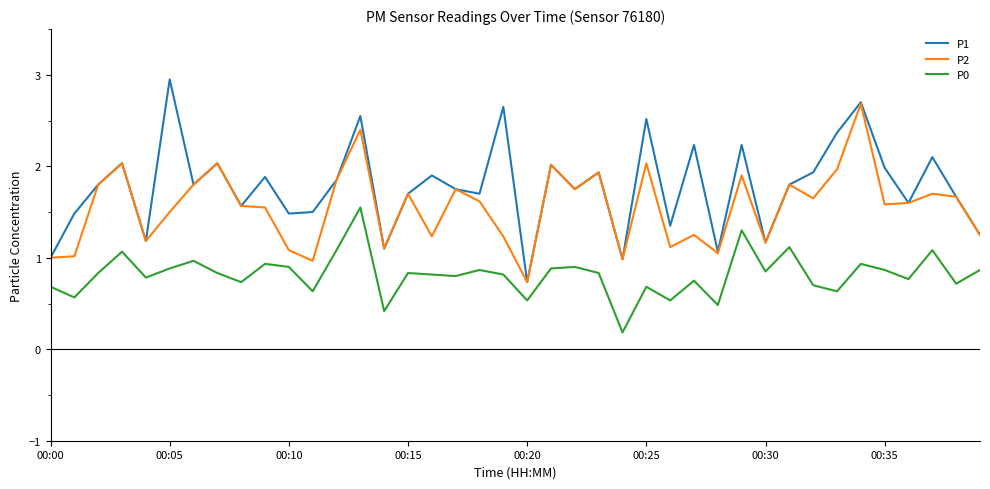

What is the lowest value of the P2 series?

0.7